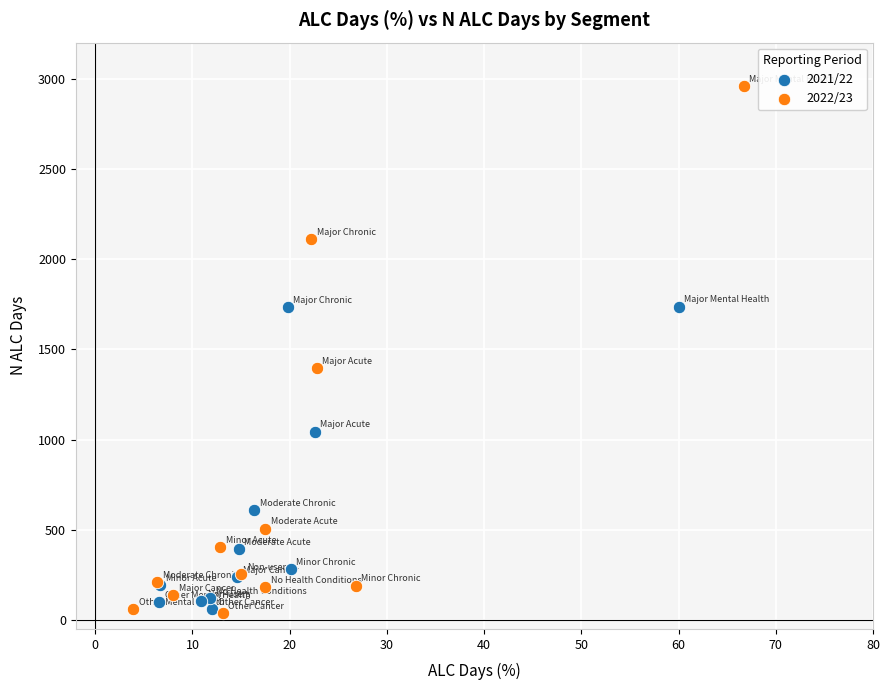

What are all the series names shown in the legend?

2021/22, 2022/23